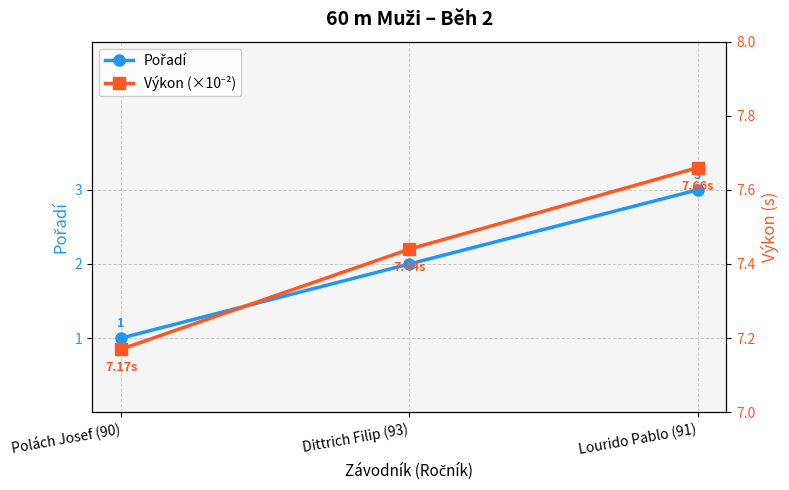

What position from the right is Lourido Pablo (91)?

1